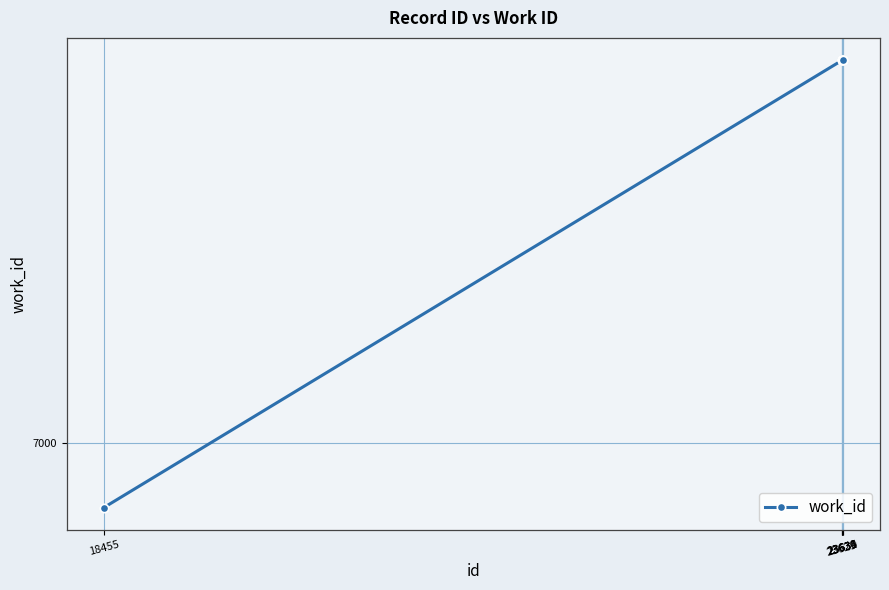

Is this an area chart (filled region under the line)?

No